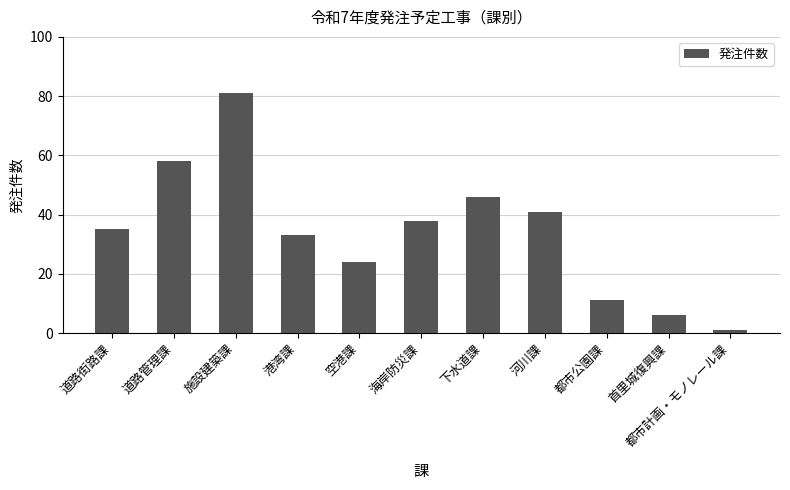

The value at 道路街路課 is 19. True or false?

False